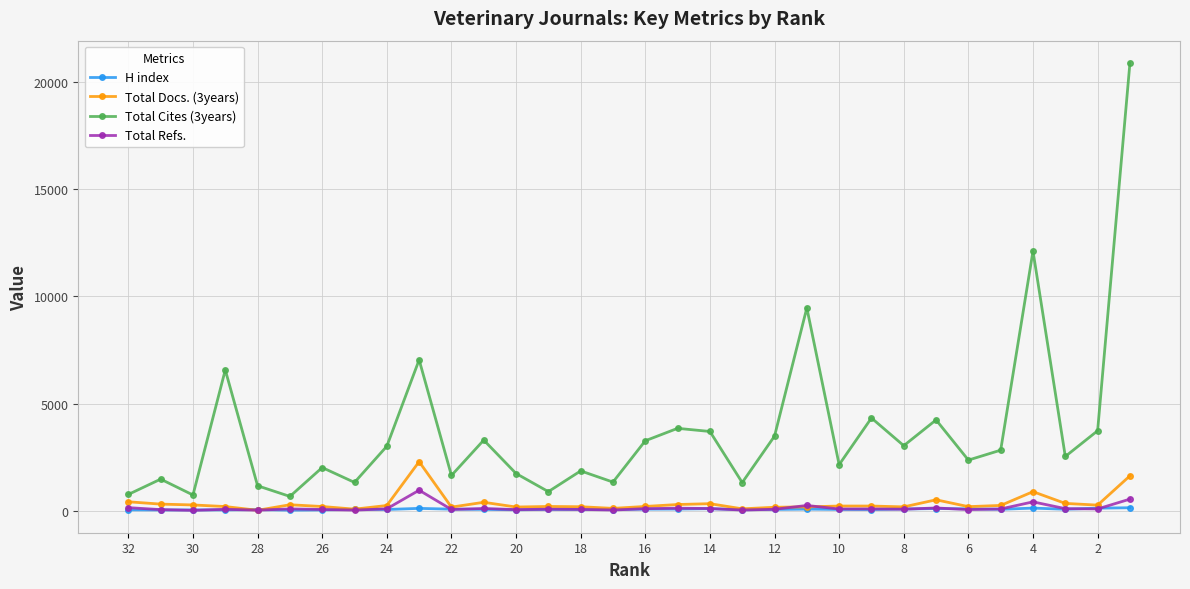

At which label does H index first exceed 67?

18